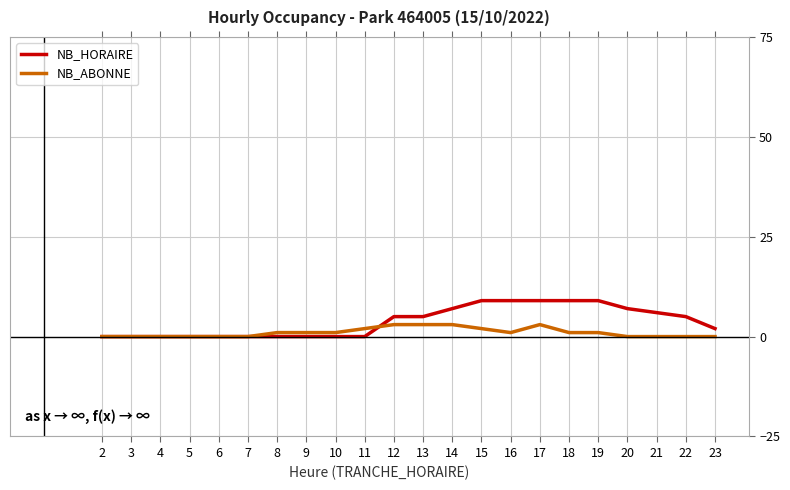

Rank the series at 16 from highest to lowest value.

NB_HORAIRE, NB_ABONNE